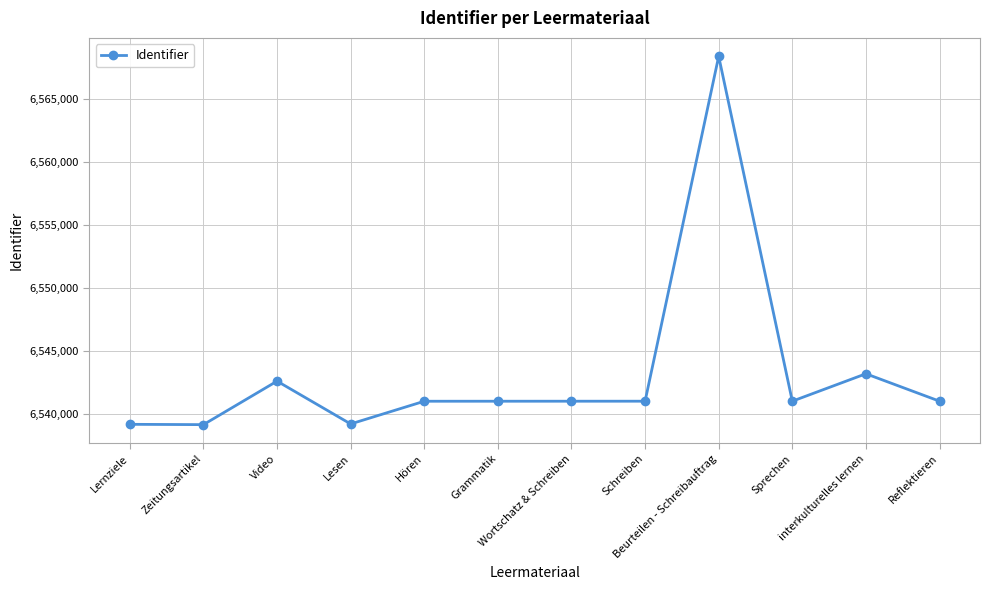

True or false: there are more than 1 points higher than both neighbors.

True